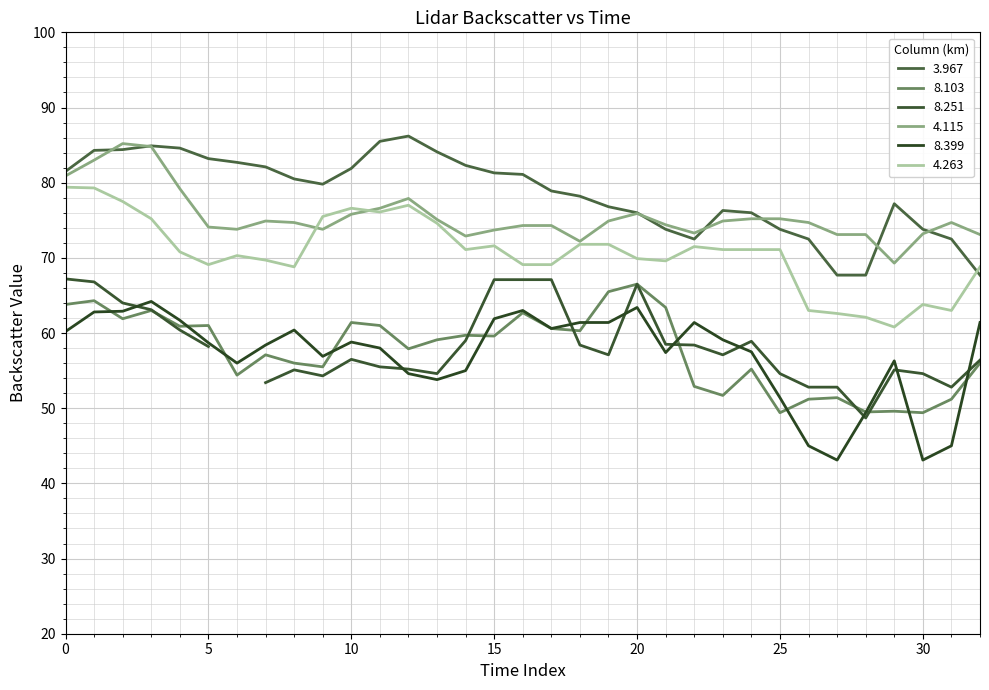

What is the label of the 32nd point from the left?

31